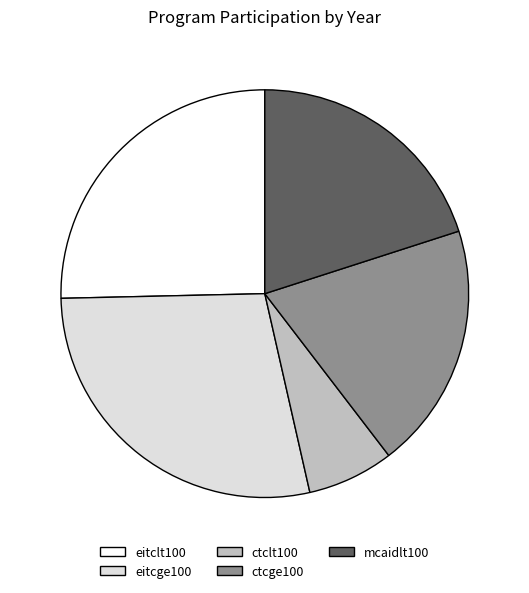

Which slice is the largest?

eitcge100